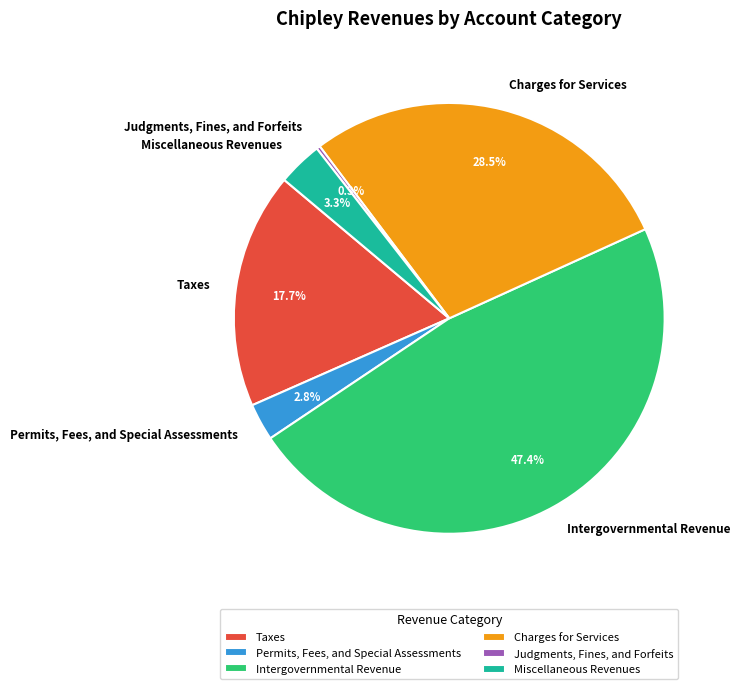

To the nearest percent, what is the combined percentage of Permits, Fees, and Special Assessments and Intergovernmental Revenue?

50%